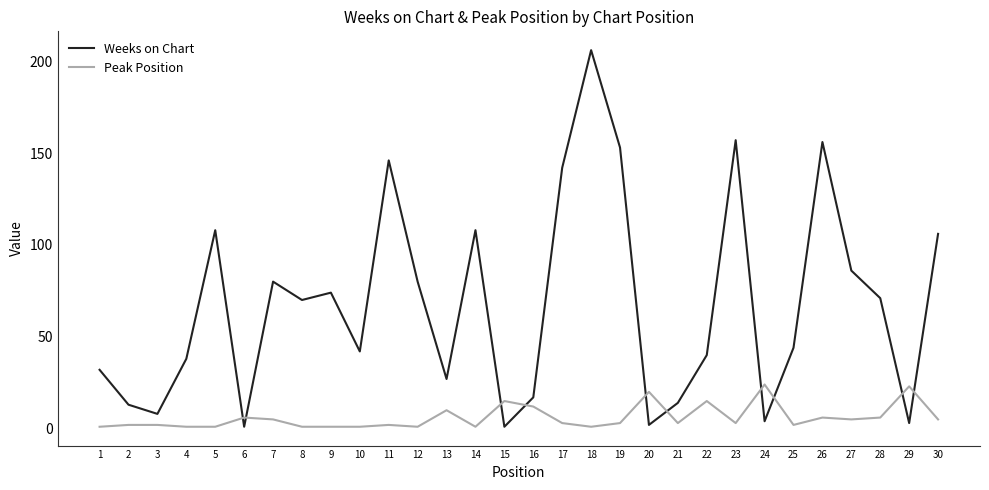

List the series in order of their overall mean, lowest first.

Peak Position, Weeks on Chart